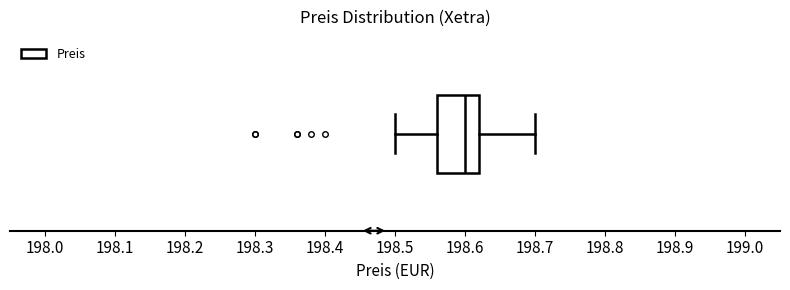

Read this box plot against the x-axis: the position of the median line, the range covered by the box, and the ends of both whiskers. The values are not printed on the chart, so give them approximately, as read against the axis.

median 198.60, box 198.56 to 198.62, whiskers 198.50 to 198.70